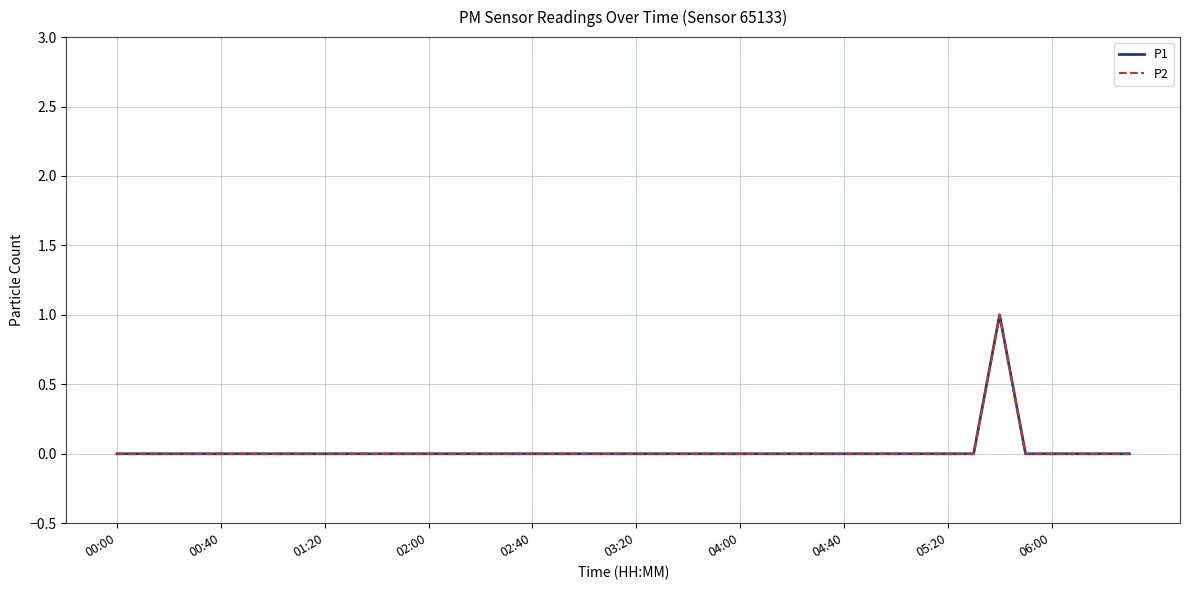

Does the chart display data point markers on the line(s)?

No